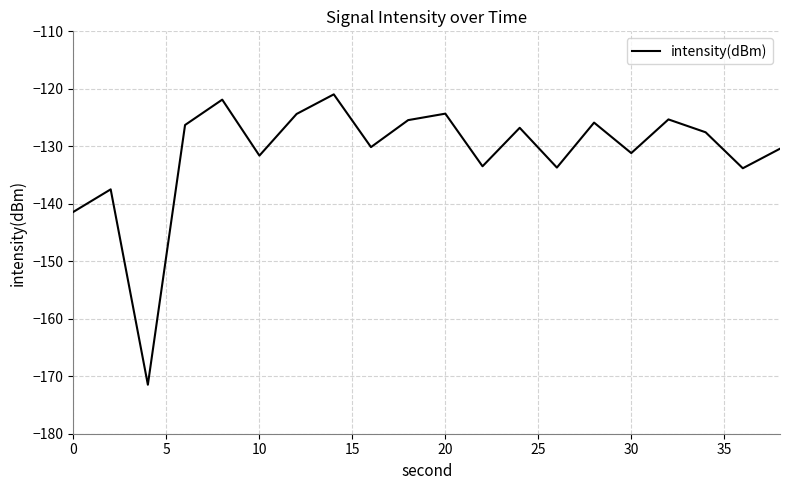

What is the smallest value displayed?

-171.5